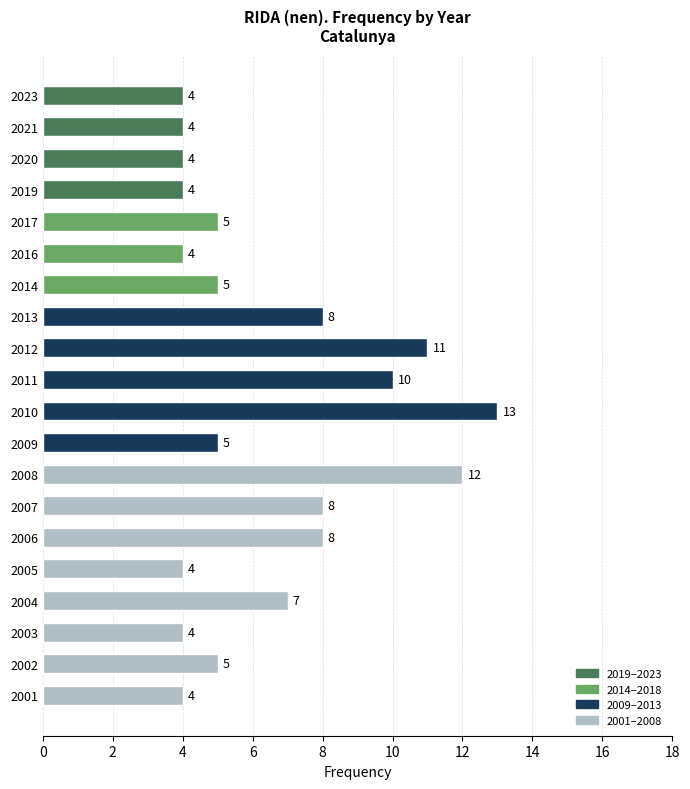

The value at 2003 is 2. True or false?

False